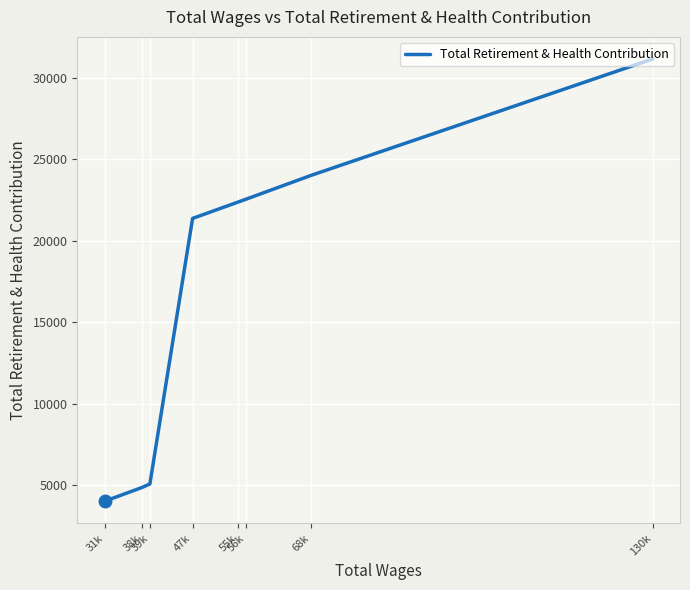

What is the minimum value shown in the chart?

4004